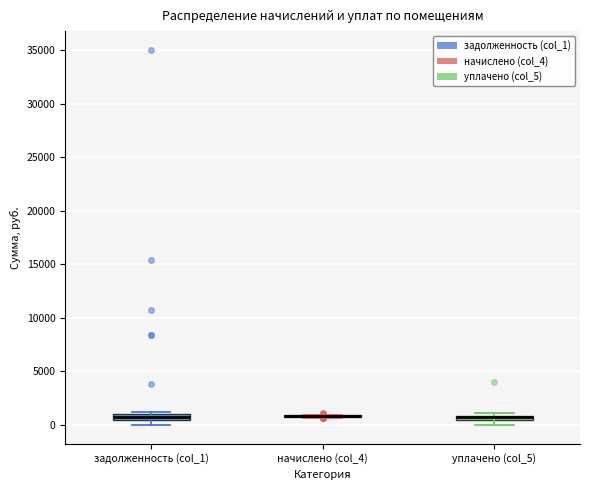

Where is the lower edge of the box for задолженность (col_1) on the y-axis? The values are not printed on the chart, so give them approximately, as read against the axis.

500